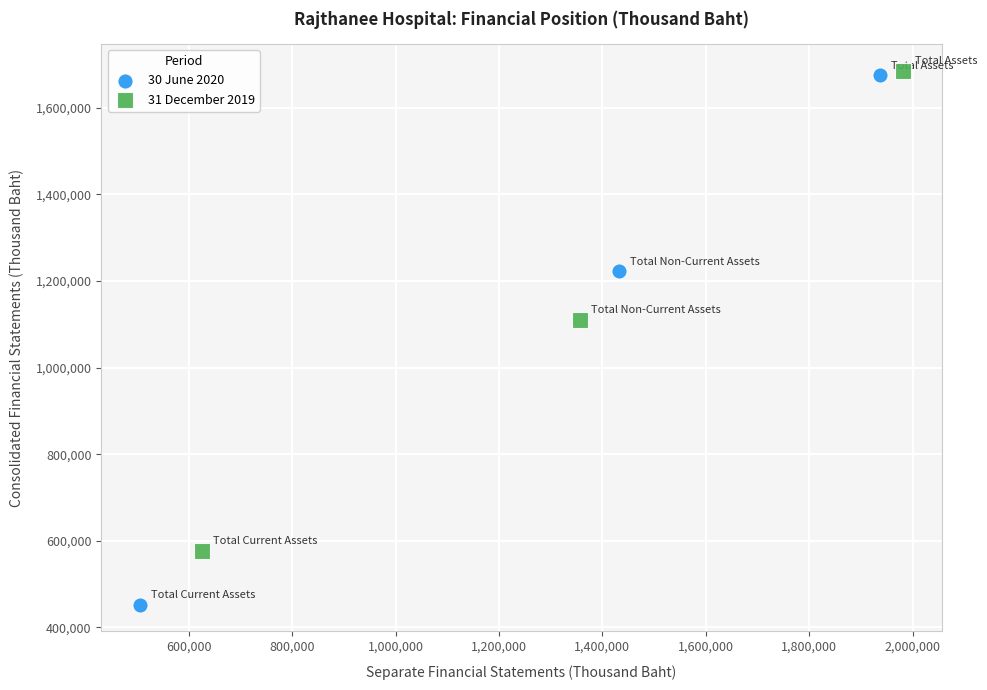

Which series contains the lowest Y value?

30 June 2020